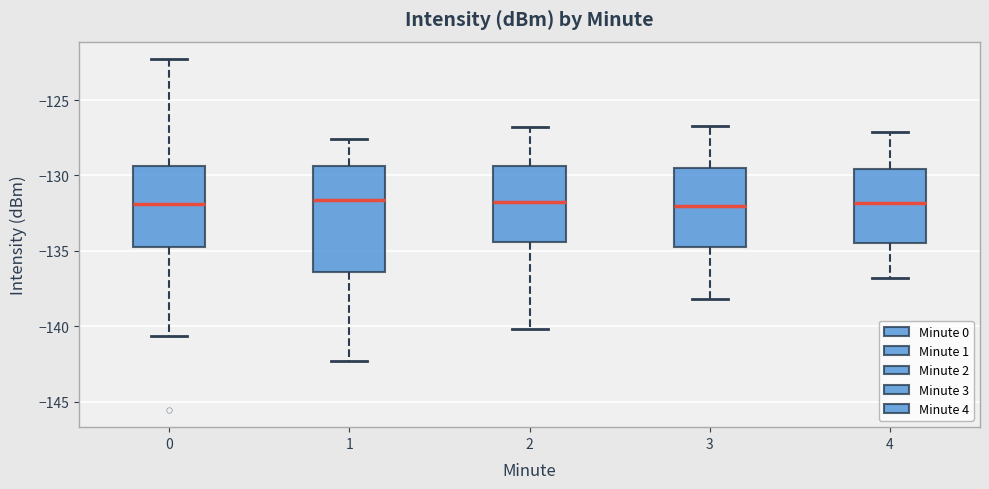

Reading left to right, read every box against the y-axis: the position of its median line, the range the box covers, and the ends of its whiskers. The values are not printed on the chart, so give them approximately, as read against the axis.

0: median -132.0, box -135.0 to -129.5, whiskers -140.5 to -122.5
1: median -131.5, box -136.5 to -129.5, whiskers -142.5 to -127.5
2: median -131.5, box -134.5 to -129.5, whiskers -140.0 to -127.0
3: median -132.0, box -134.5 to -129.5, whiskers -138.0 to -126.5
4: median -132.0, box -134.5 to -129.5, whiskers -137.0 to -127.0